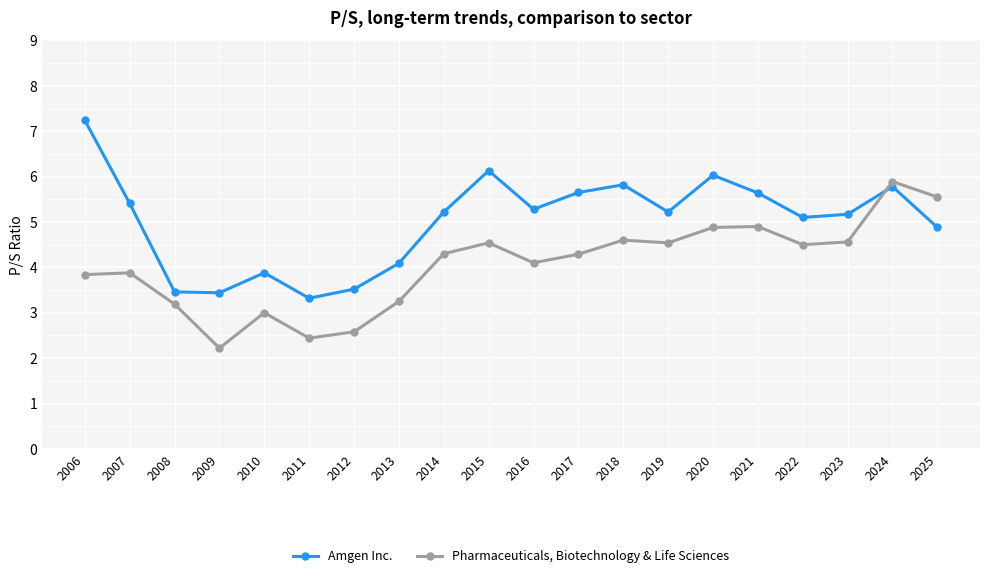

Where does the Amgen Inc. series first go above 5?

2006